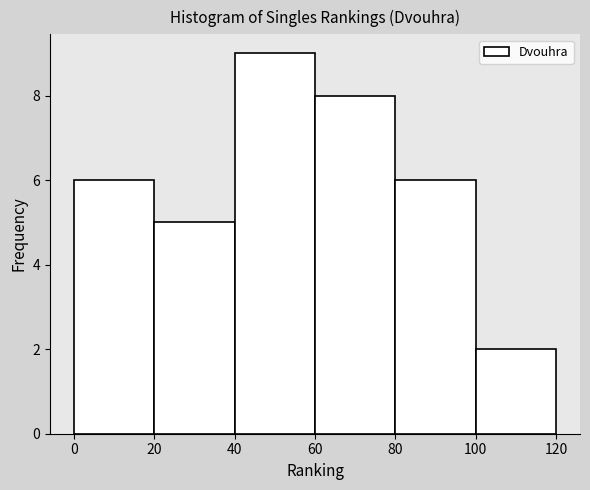

Reading left to right, transcribe this chart: for each bar, give the range it covers on the x-axis and its height. The values are not printed on the chart, so give them approximately, as read against the axis.

0 to 20: 6
20 to 40: 5
40 to 60: 9
60 to 80: 8
80 to 100: 6
100 to 120: 2